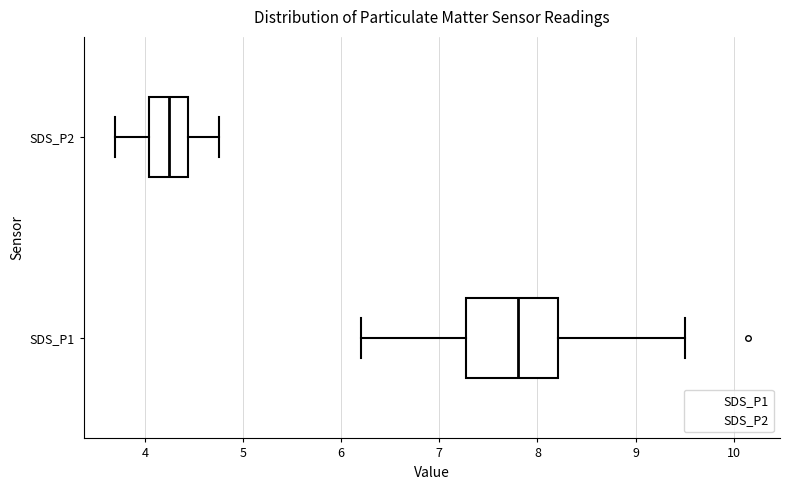

Which box's median line is the furthest to the left?

SDS_P2